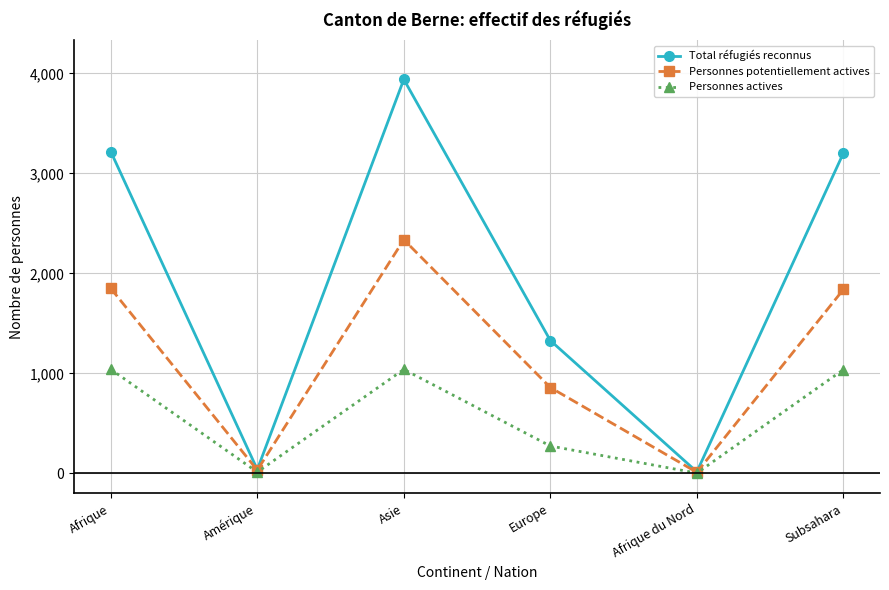

List the series in order of their overall mean, lowest first.

Personnes actives, Personnes potentiellement actives, Total réfugiés reconnus